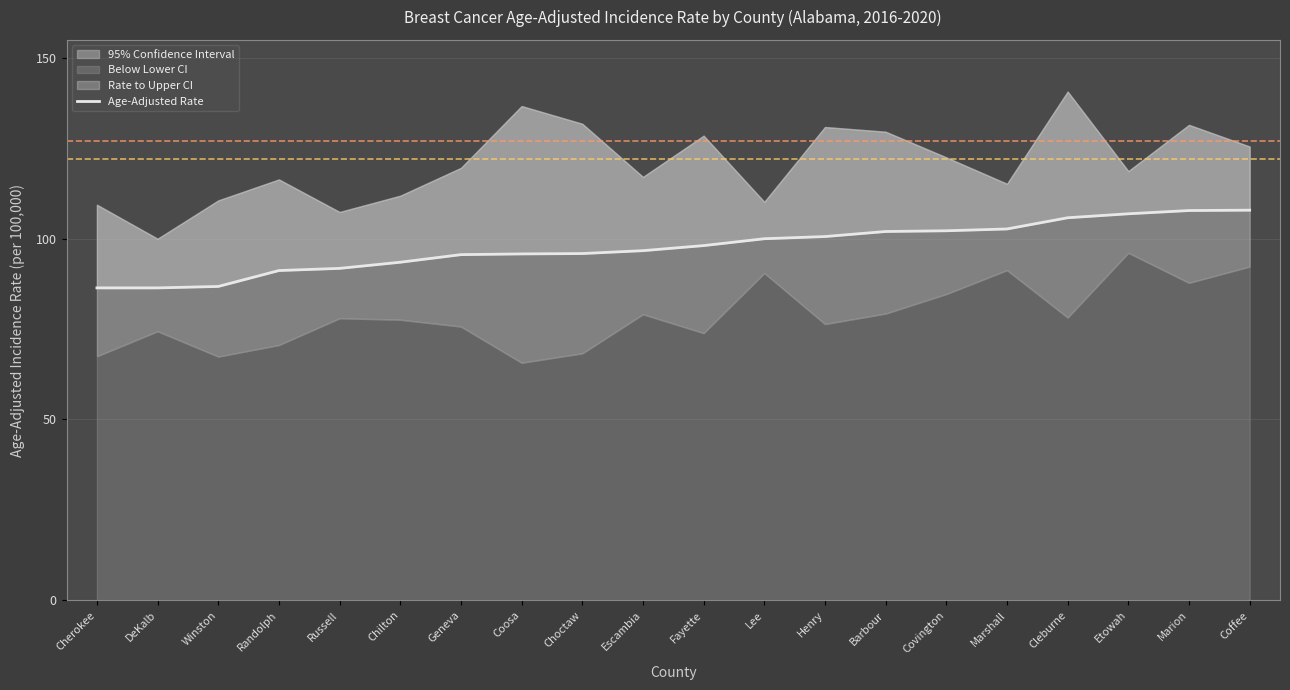

How many categories are shown in the chart?

20